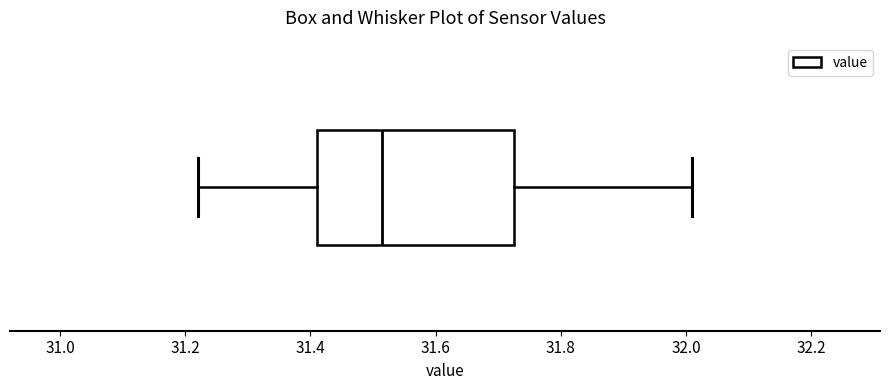

Where does the right whisker of the box end on the x-axis? The values are not printed on the chart, so give them approximately, as read against the axis.

32.02